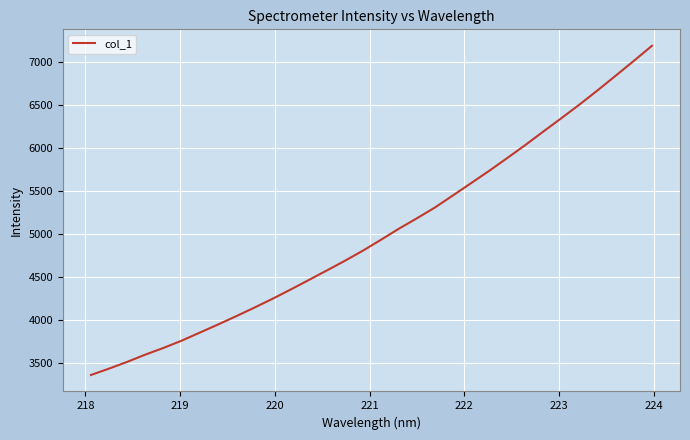

What is the difference between the second highest and minimum values?

3659.4